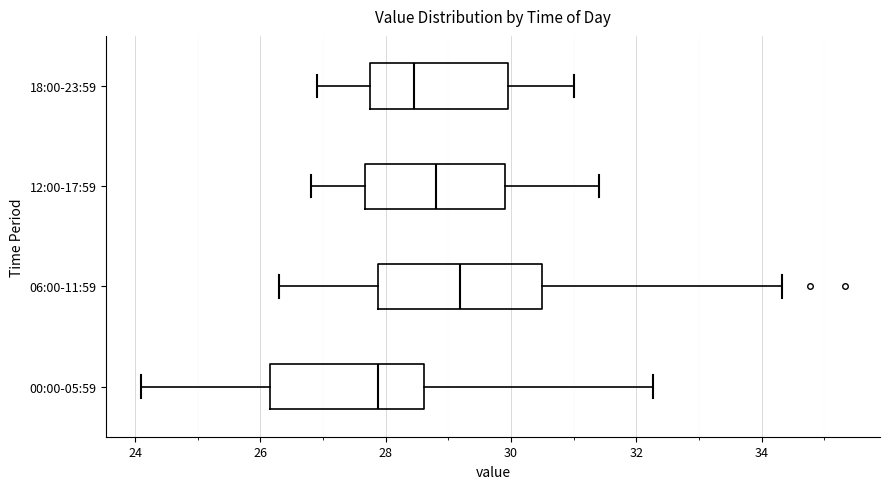

Where does the left whisker of the box for 12:00-17:59 end on the x-axis? The values are not printed on the chart, so give them approximately, as read against the axis.

26.8